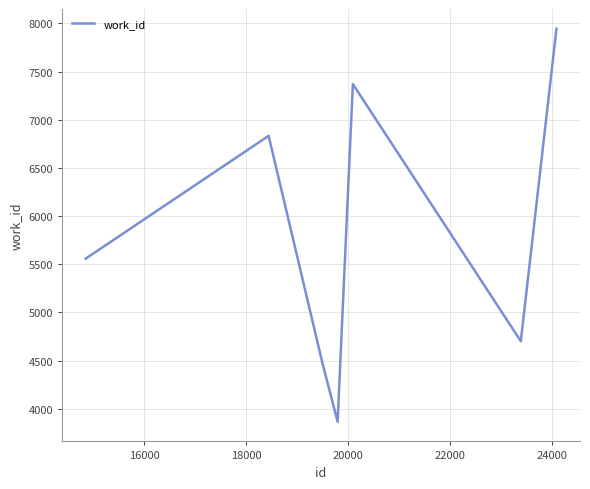

What is the greatest value displayed?

7945